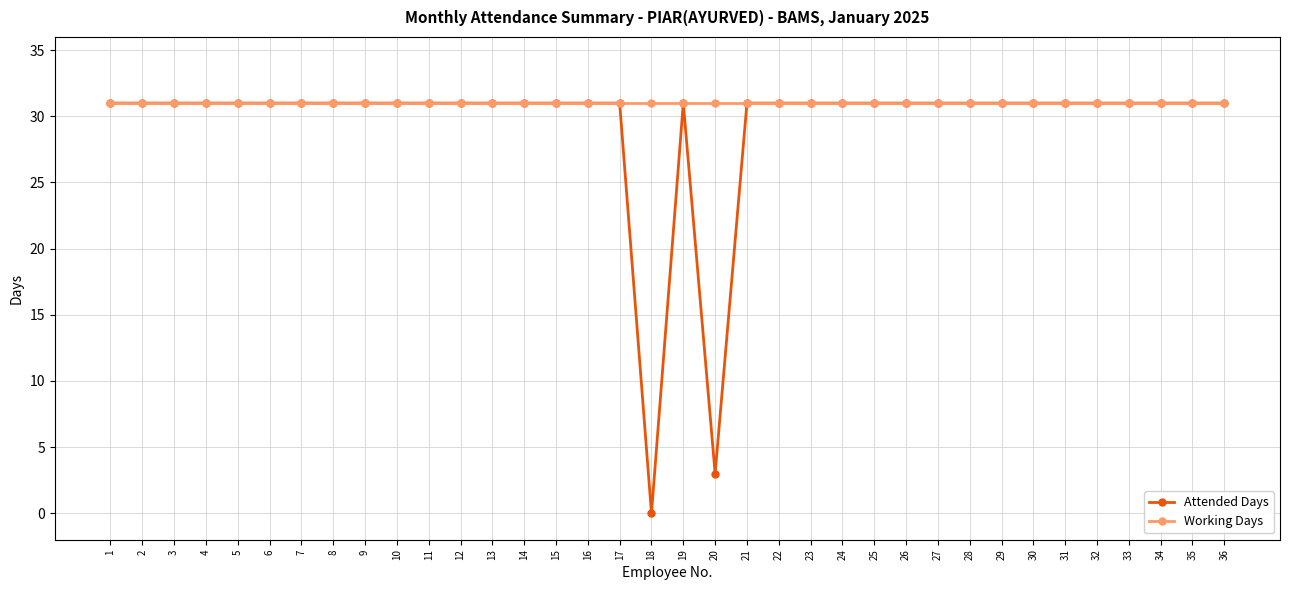

What is the value of the Attended Days point at the 1st from the left?

31